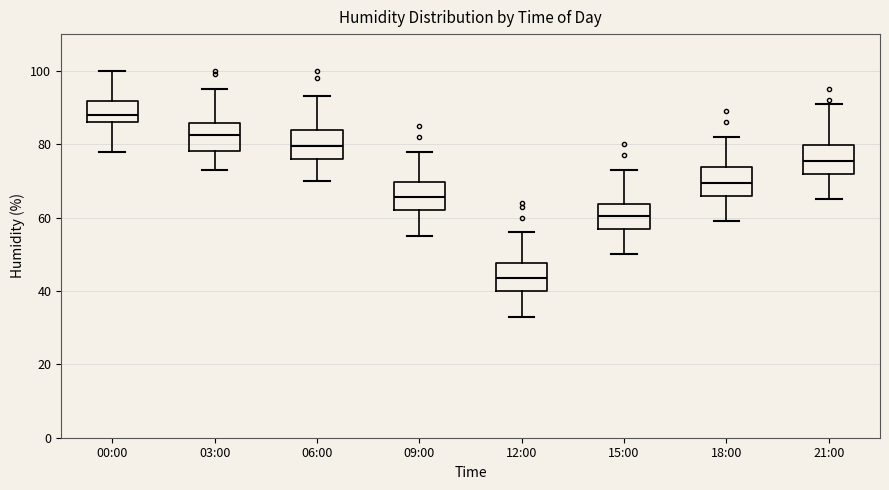

Reading left to right, transcribe this box plot: for each box, give where its median line is, the range the box spans, and where its two whiskers end, as read against the y-axis. The values are not printed on the chart, so give them approximately, as read against the axis.

00:00: median 88, box 86 to 92, whiskers 78 to 100
03:00: median 82, box 78 to 86, whiskers 74 to 96
06:00: median 80, box 76 to 84, whiskers 70 to 94
09:00: median 66, box 62 to 70, whiskers 56 to 78
12:00: median 44, box 40 to 48, whiskers 34 to 56
15:00: median 60, box 58 to 64, whiskers 50 to 74
18:00: median 70, box 66 to 74, whiskers 60 to 82
21:00: median 76, box 72 to 80, whiskers 66 to 92